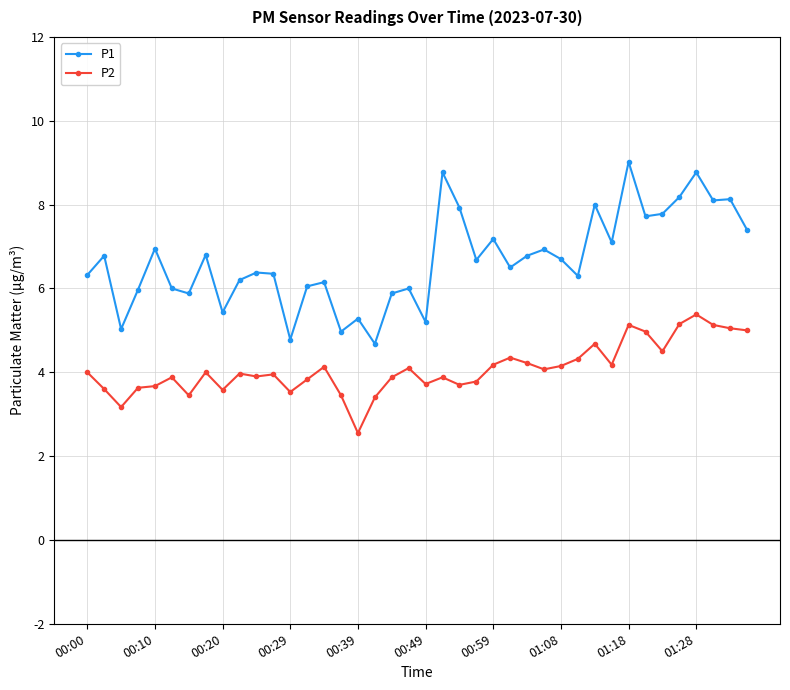

True or false: P1 and P2 cross at least once.

False